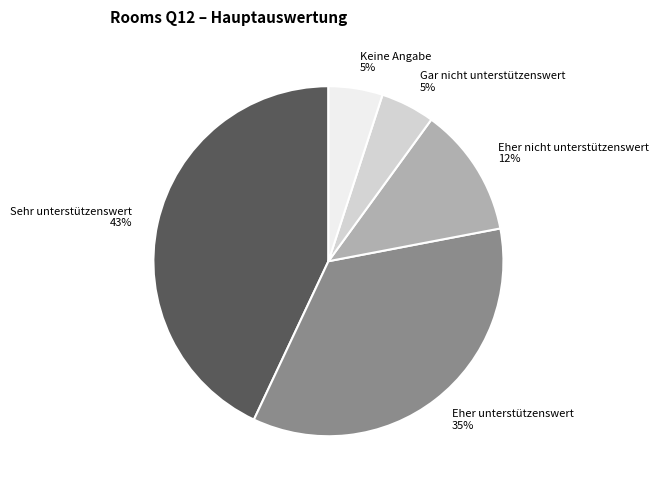

What percentage is the Sehr unterstützenswert slice, to the nearest percent?

43%